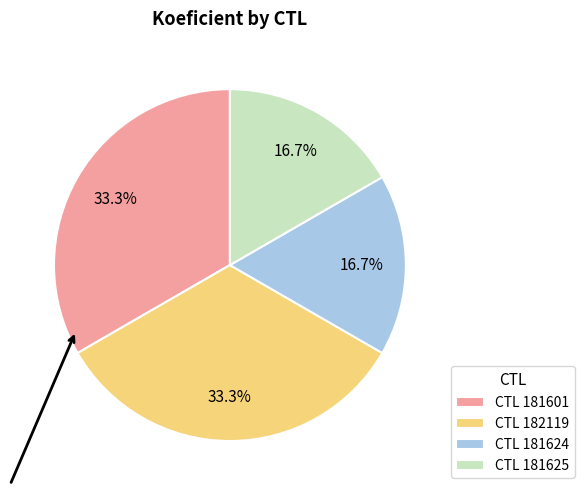

What portion of the pie excludes CTL 181625?

83.3%